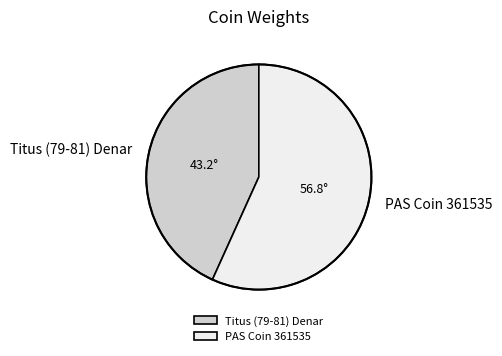

Count the number of slices in the pie.

2